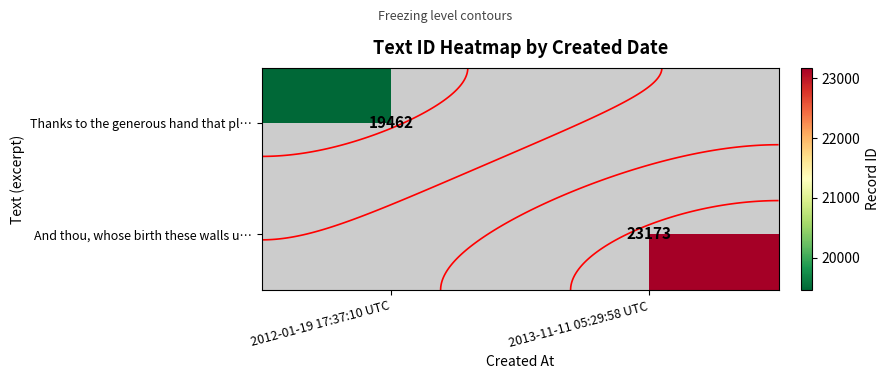

The Thanks to the generous hand that pl… series shows 19462 at 2012-01-19 17:37:10 UTC. True or false?

True